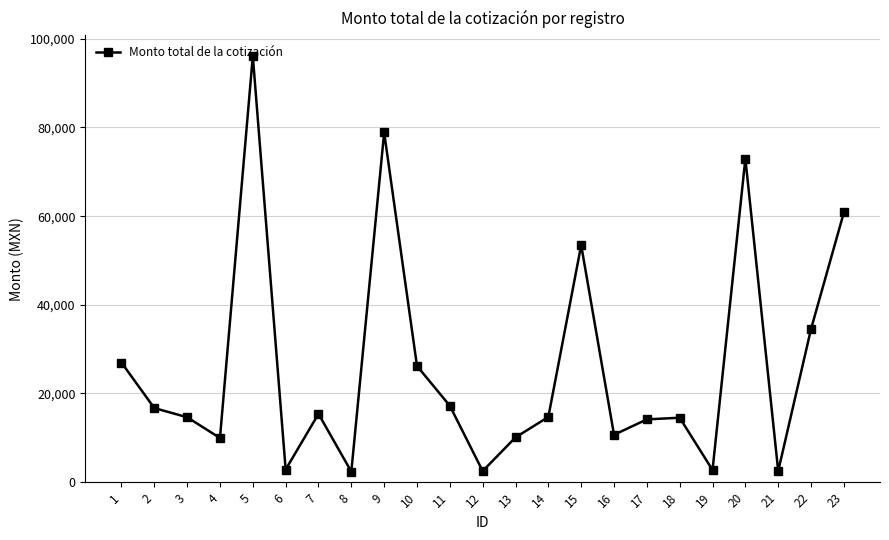

What is the average value?

26134.3